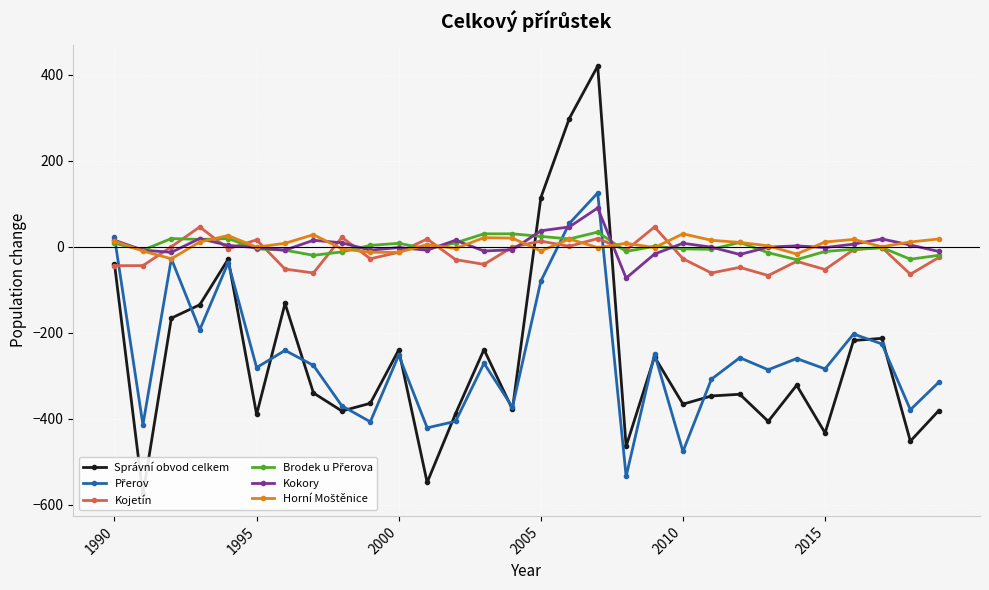

In Přerov, how many points are higher than both neighbors (excluding endpoints)?

10